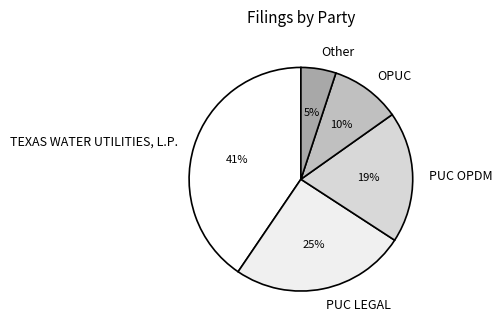

What is the smallest slice in the pie chart?

Other